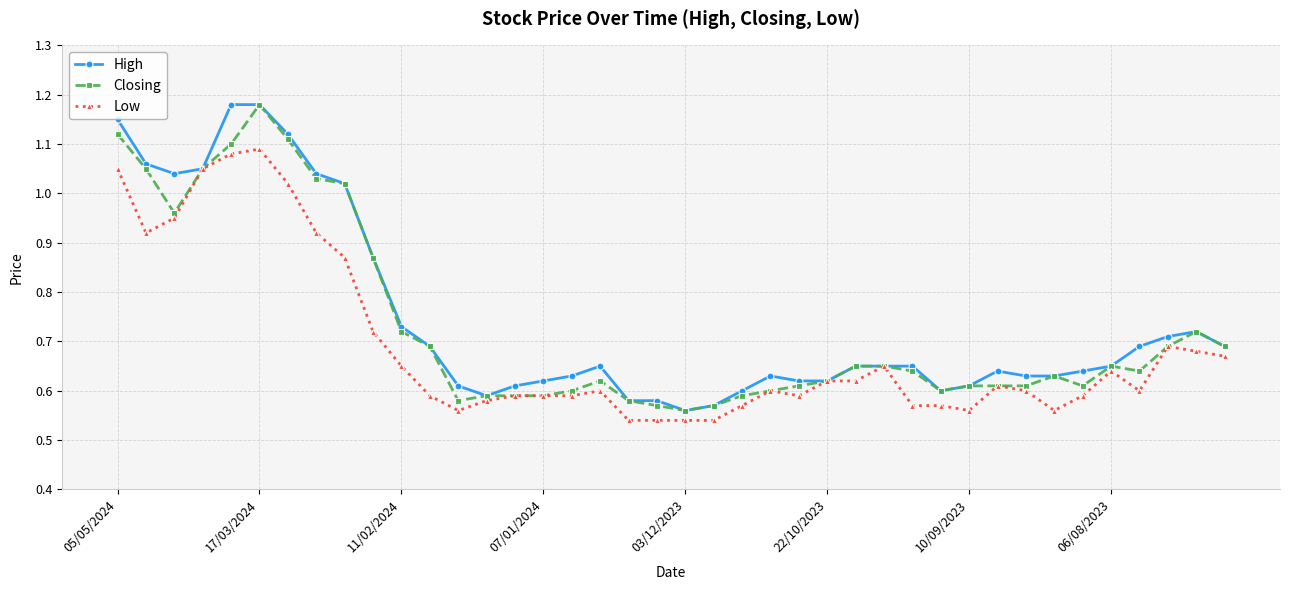

True or false: Low has more than 1 points higher than both neighbors.

True